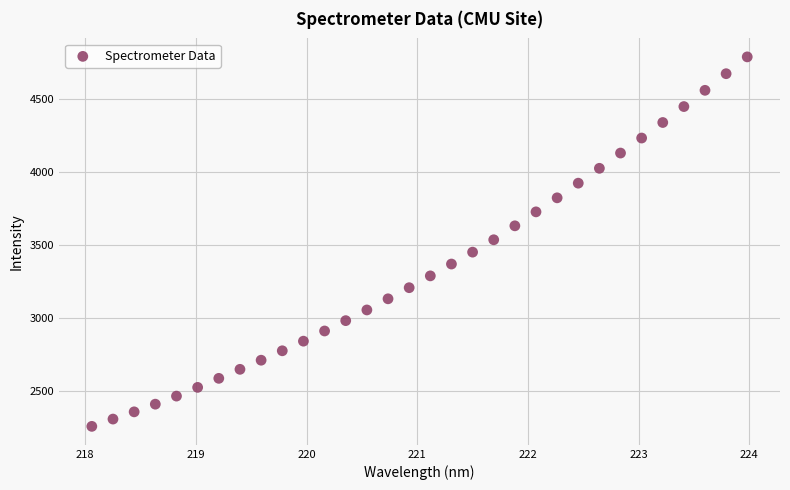

What is the range of Y values (max minus min)?

2530.7